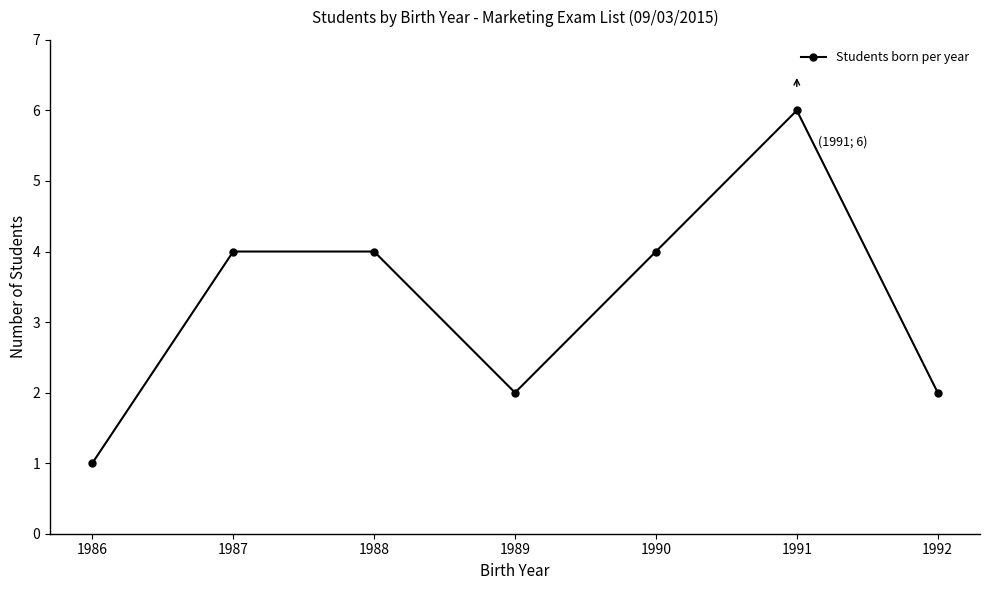

How many values are below 4?

3